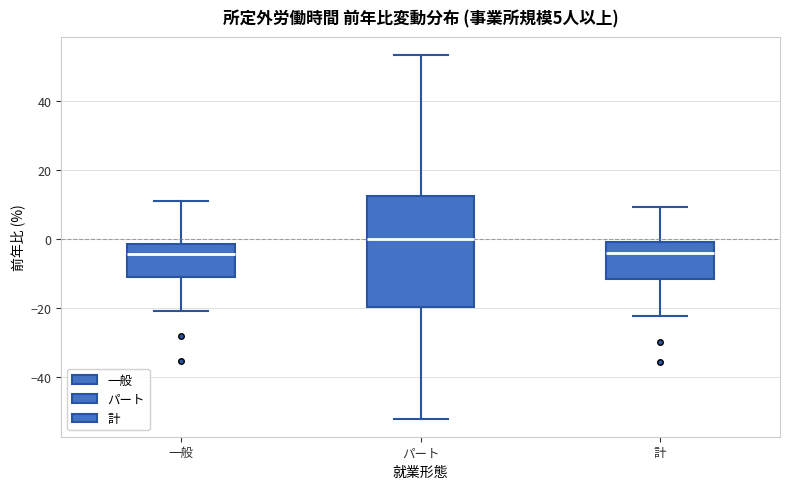

Comparing the boxes themselves (not the whiskers), which one is the tallest?

パート